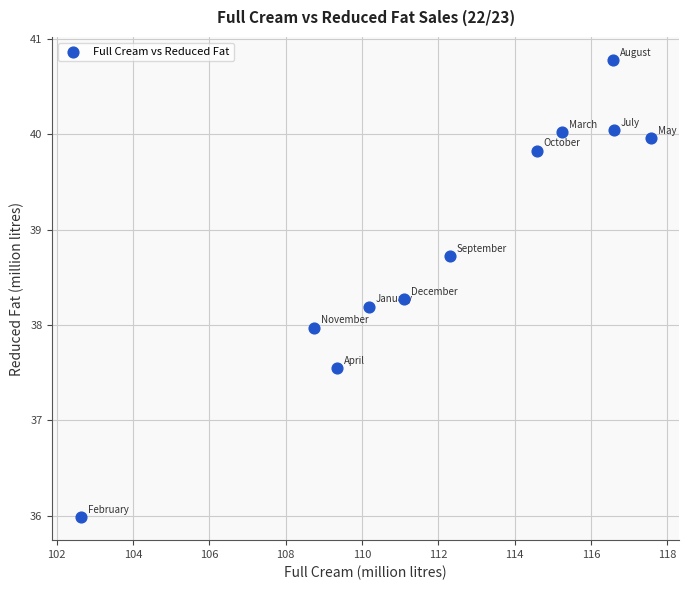

What is the average X value?

112.3